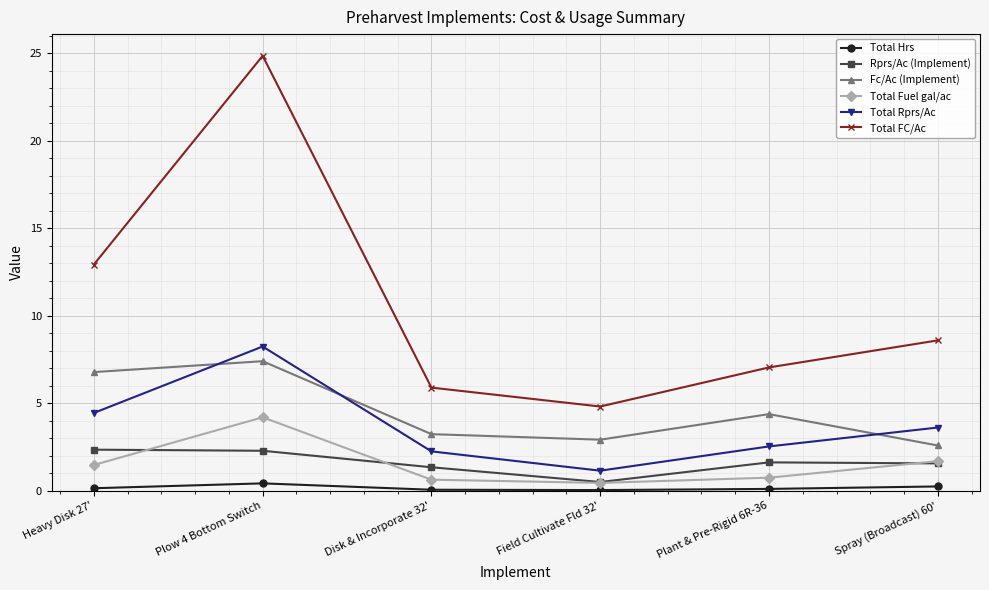

What is the difference between the highest and lowest values at Heavy Disk 27'?

12.8